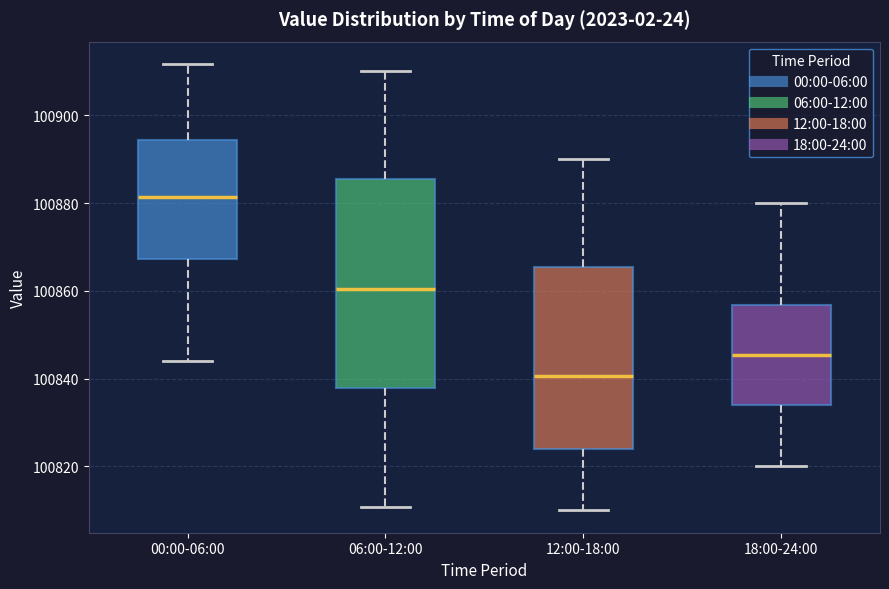

Where is the upper edge of the box for 06:00-12:00 on the y-axis? The values are not printed on the chart, so give them approximately, as read against the axis.

100886